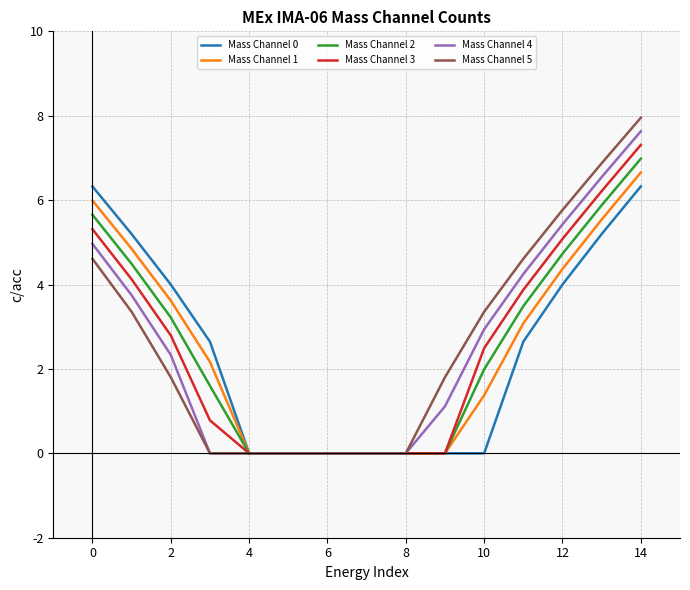

Which series has the widest spread of values?

Mass Channel 5